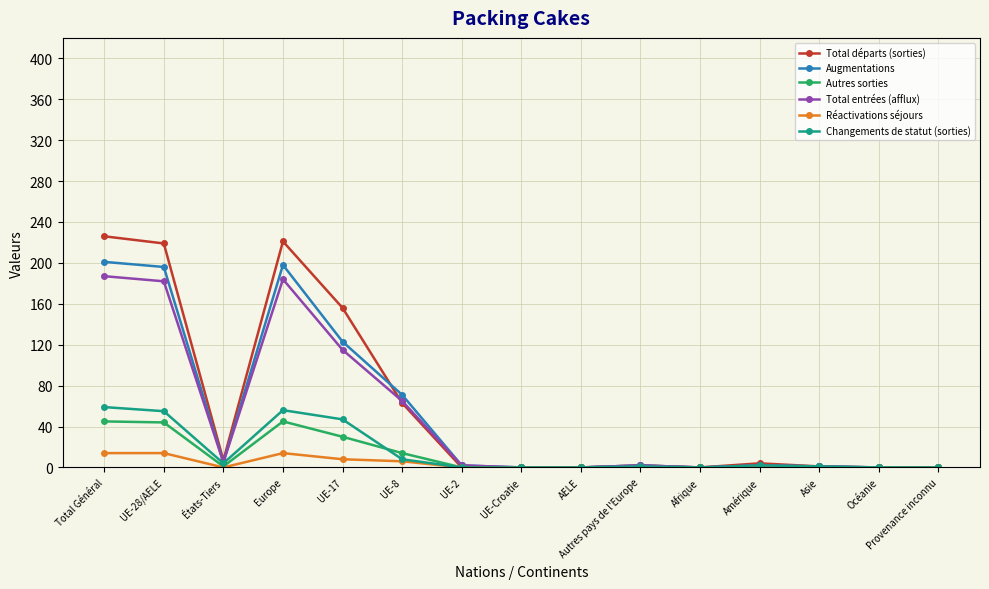

What is the average value of the Augmentations series?

53